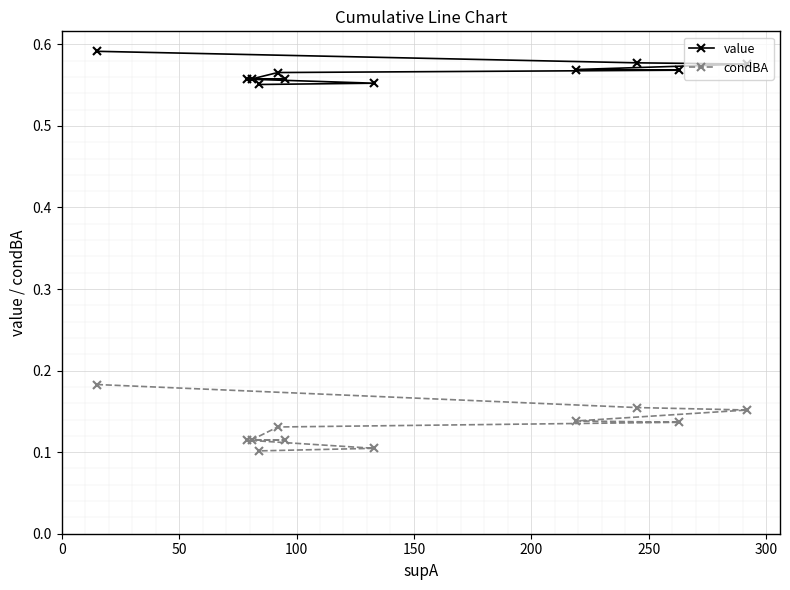

How many condBA values are between 0 and 1?

11